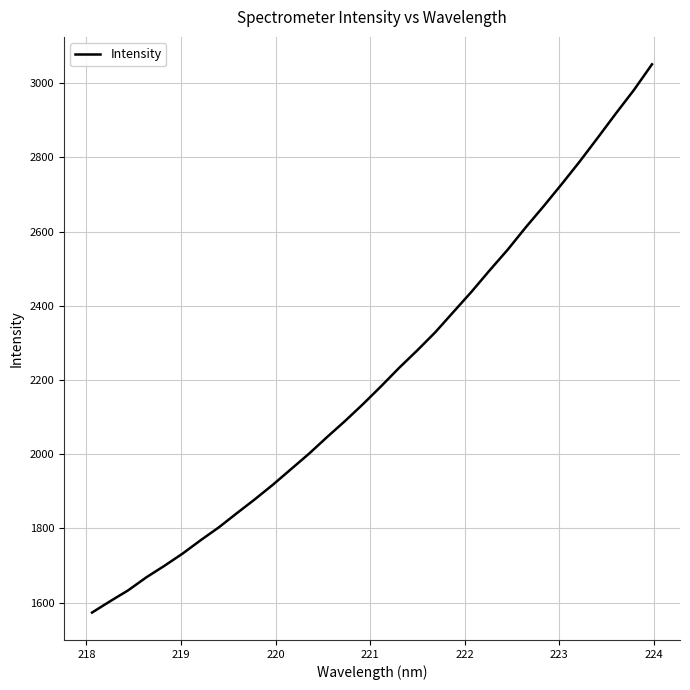

What is the difference between the maximum and minimum values?

1477.0